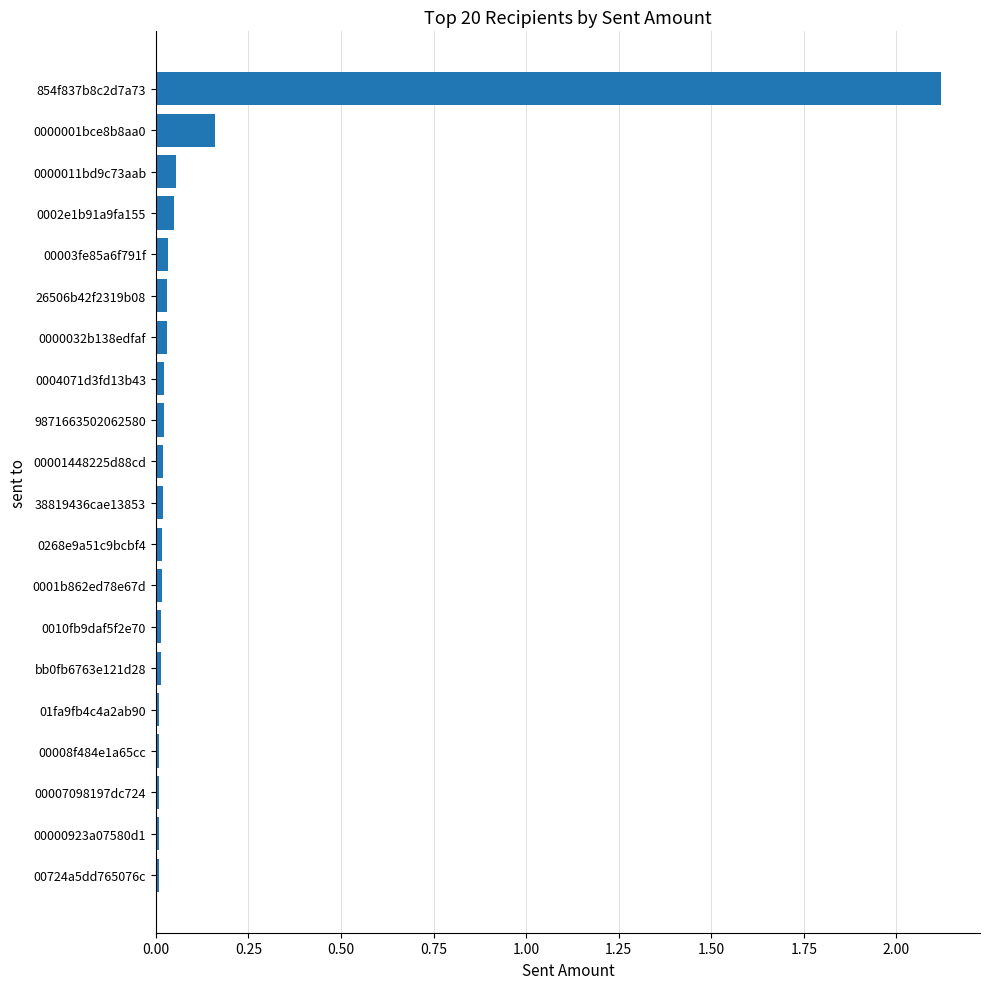

True or false: the data shows 0.0 at 00724a5dd765076c.

True